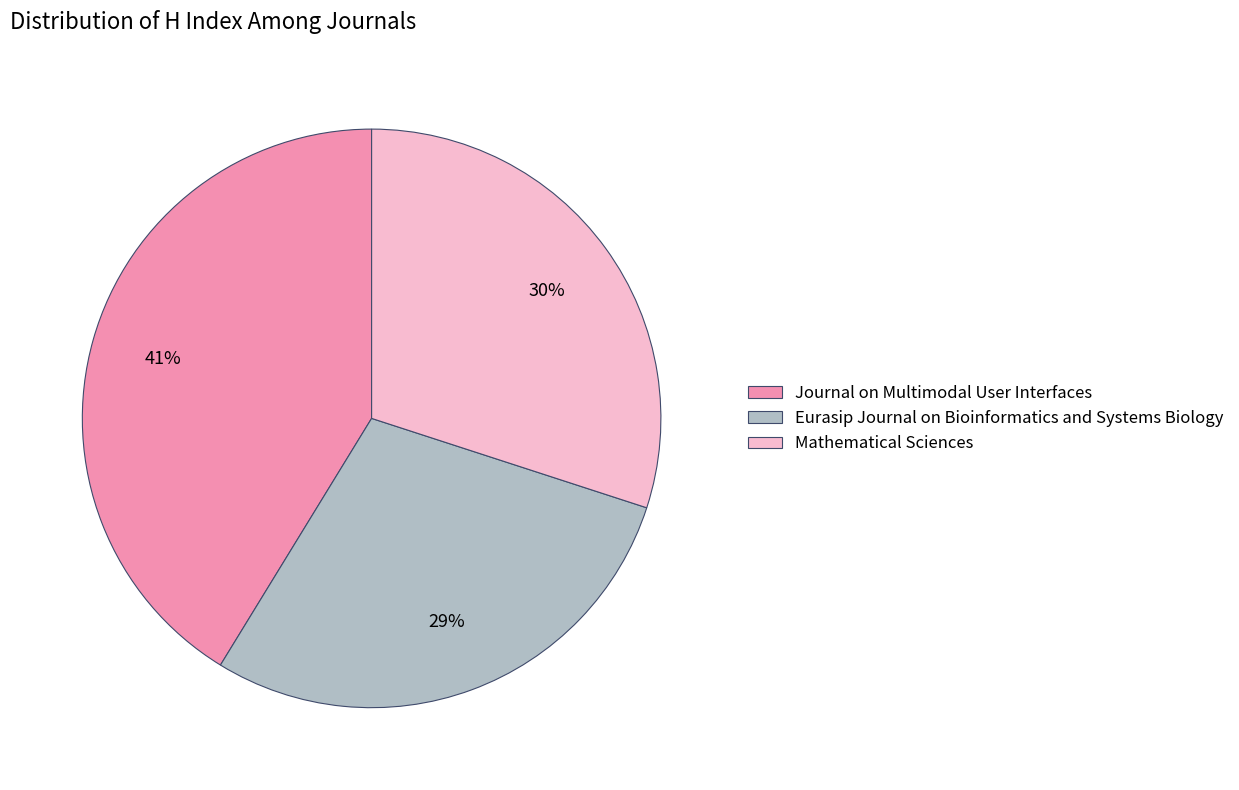

The Mathematical Sciences slice represents 23% of the pie. True or false?

False